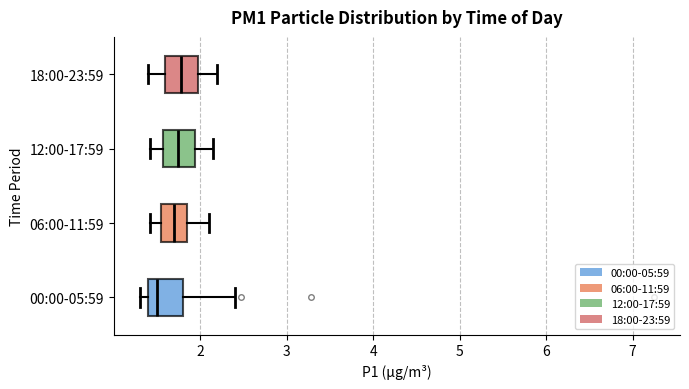

Where does the right whisker of the box for 00:00-05:59 end on the x-axis? The values are not printed on the chart, so give them approximately, as read against the axis.

2.4